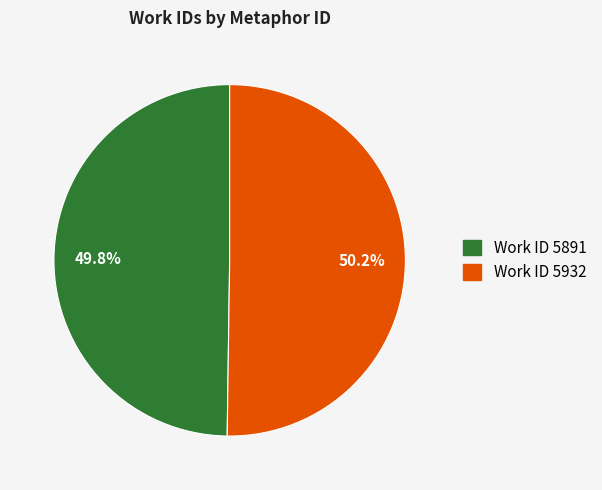

Is there a majority slice in this chart?

Yes